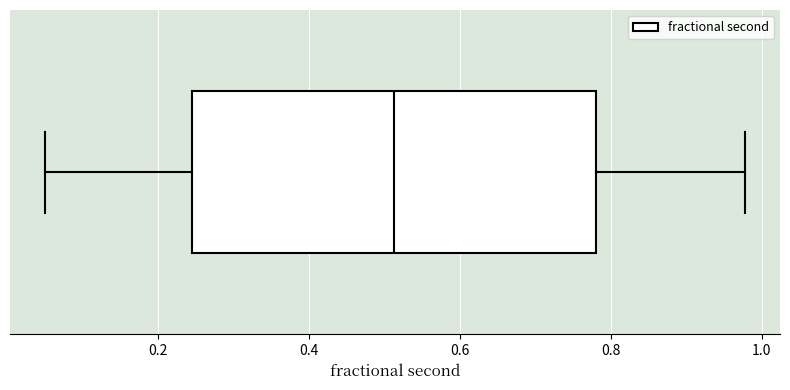

Where is the left edge of the box on the x-axis? The values are not printed on the chart, so give them approximately, as read against the axis.

0.24